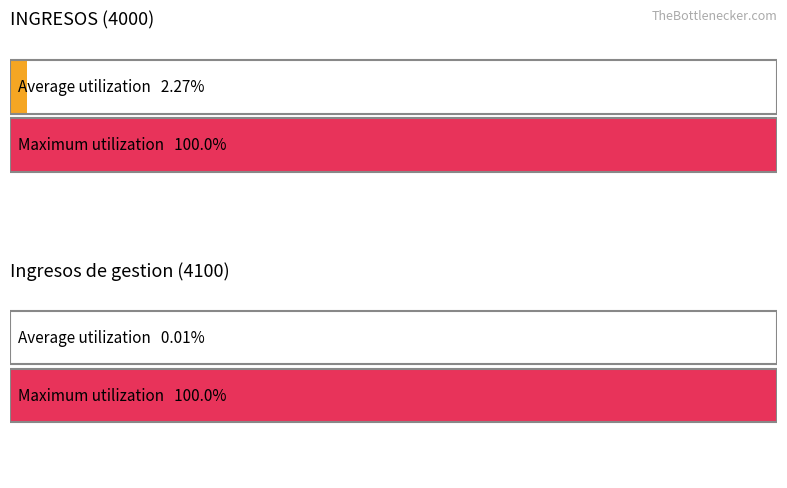

Is it true that Ingresos de gestion equals 2293.1 at DEBE?

False